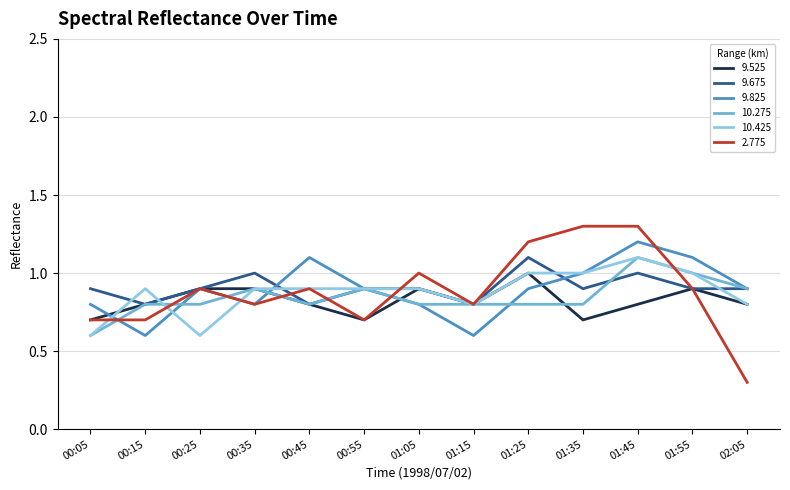

What is the smallest value displayed?

0.3